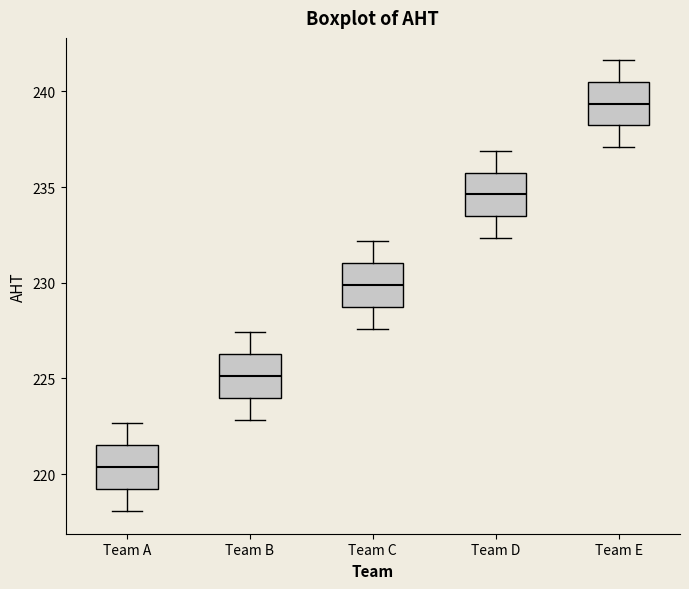

Which box has the lowest median line?

Team A